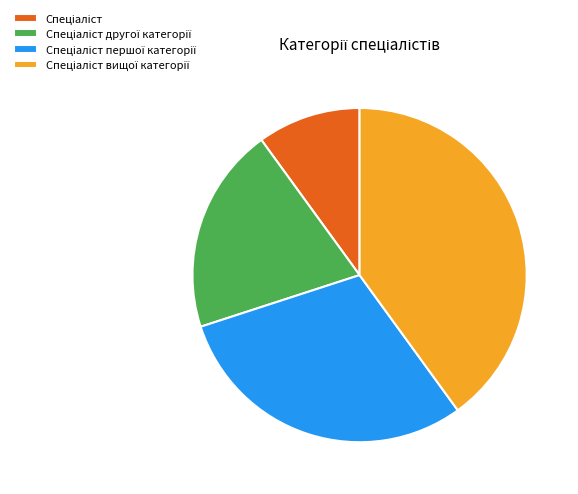

How many slices are in this pie chart?

4